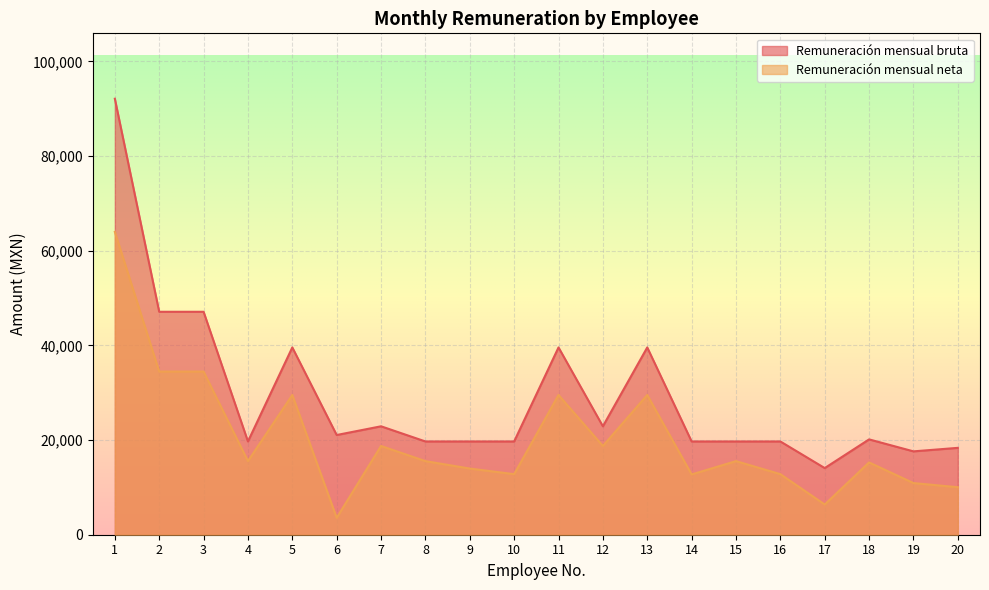

Which series has the largest range (max minus min)?

Remuneración mensual bruta